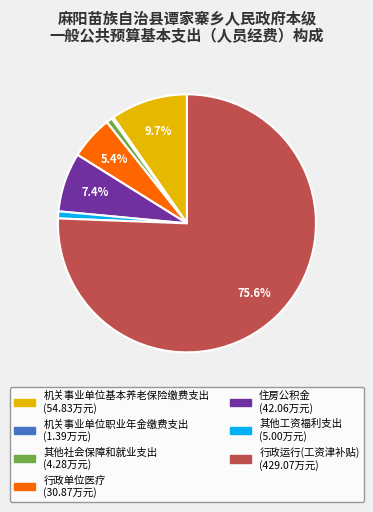

Combined, what portion of the pie is 行政运行(工资津补贴) and 机关事业单位基本养老保险缴费支出?

85.3%